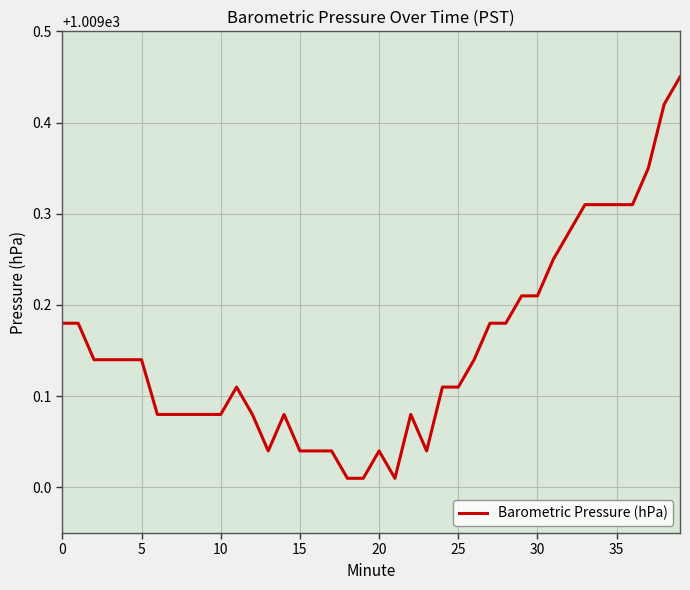

How many points are lower than both their immediate neighbors (excluding endpoints)?

3